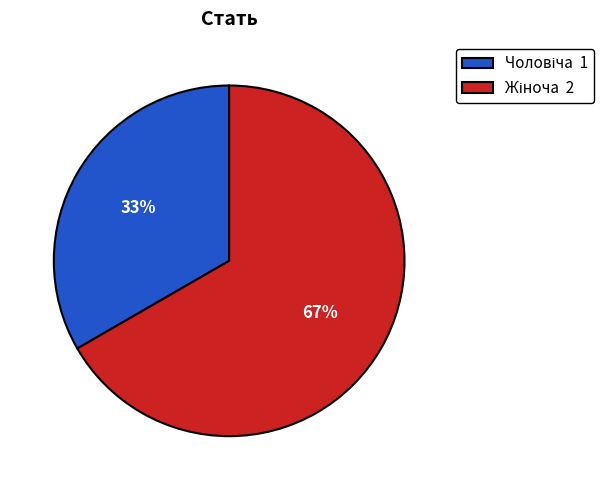

To the nearest percent, what is the average slice percentage?

50%